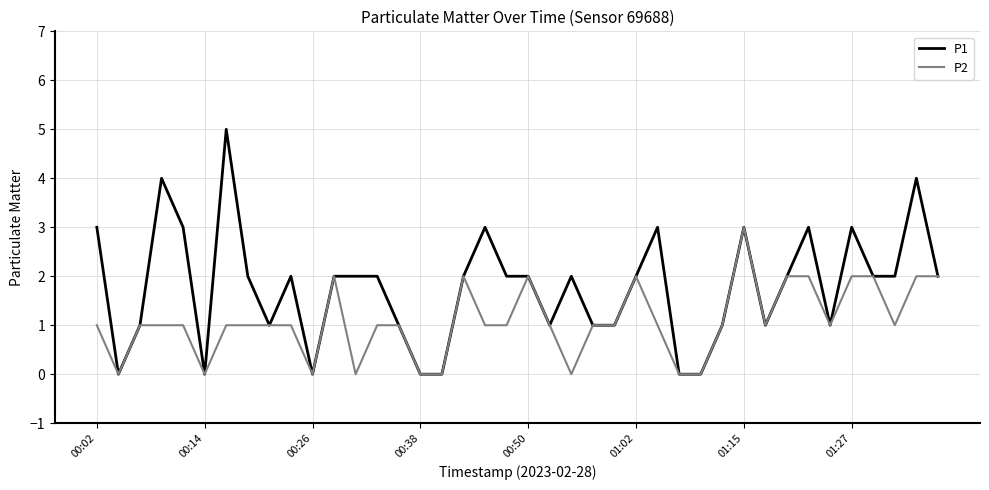

List the series in order of their peak value, highest first.

P1, P2